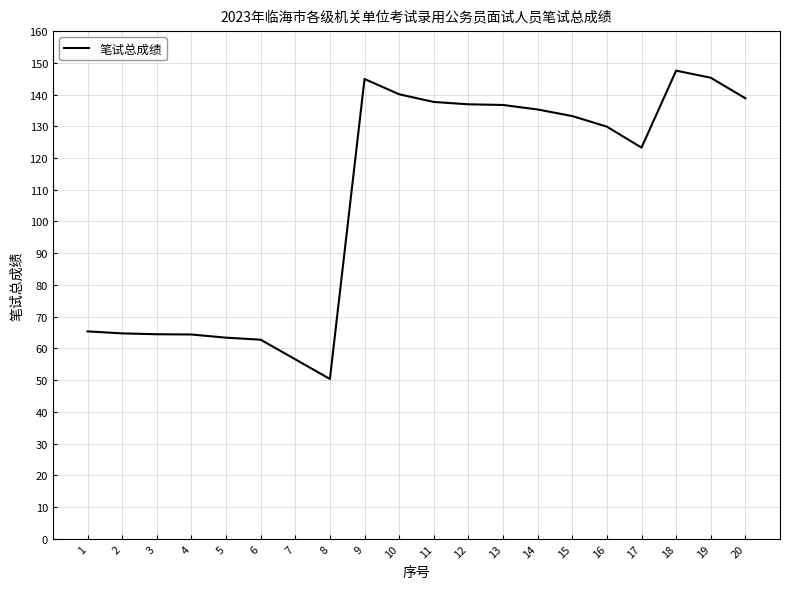

Approximately how many times larger is the value at 17 compared to 20?

0.9